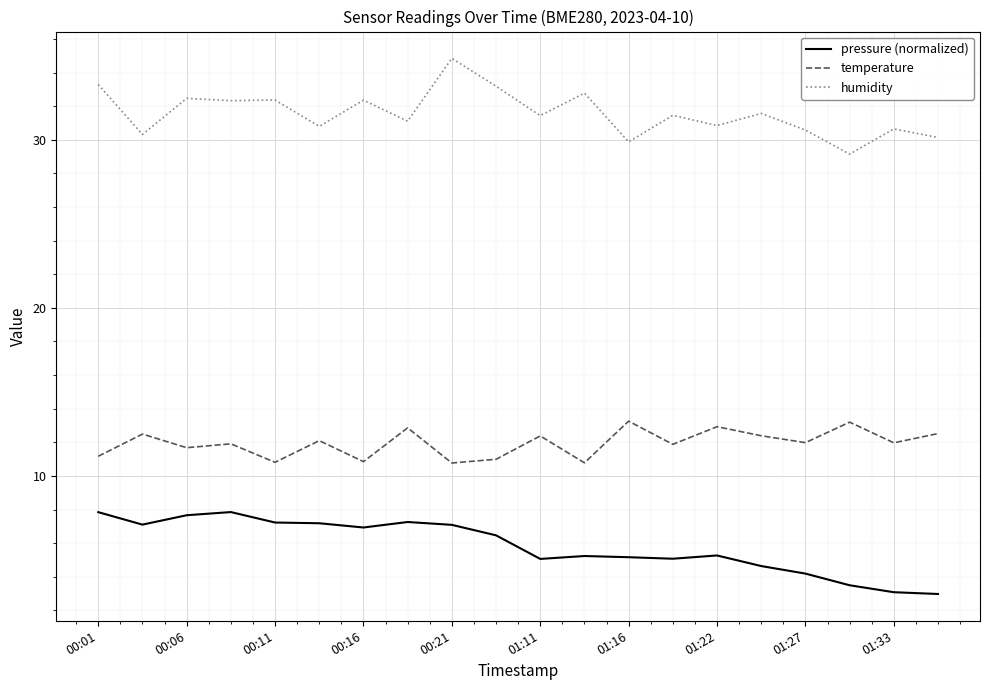

What is the lowest value of the temperature series?

10.8